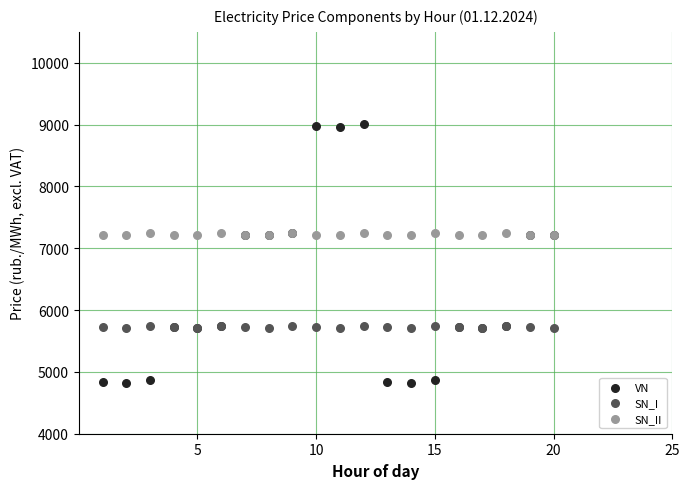

Which series has the widest spread of Y values?

VN